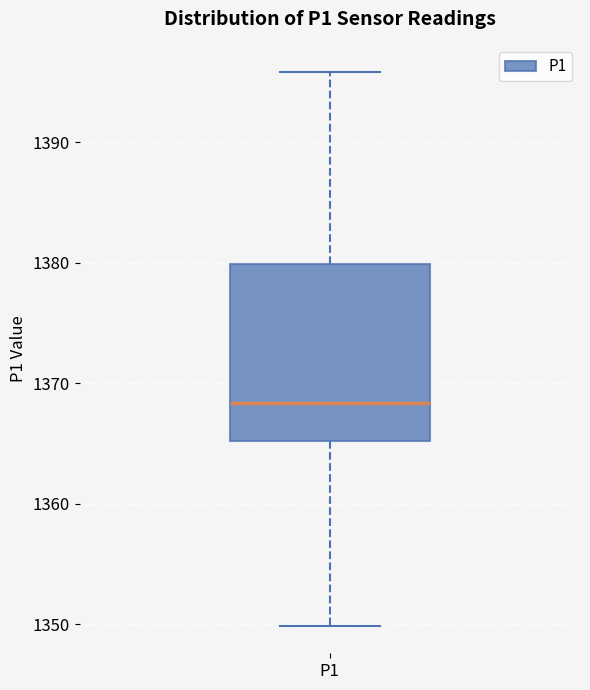

Where does the upper whisker of the box for P1 end on the y-axis? The values are not printed on the chart, so give them approximately, as read against the axis.

1396